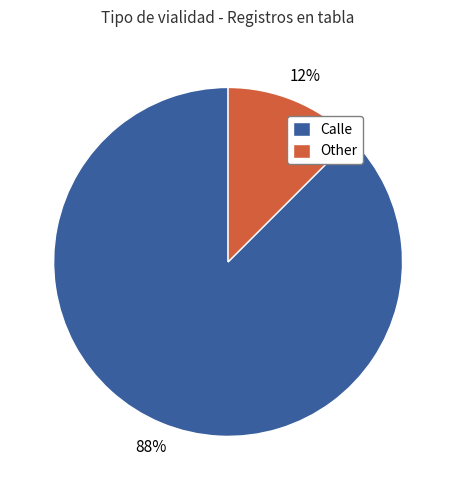

Do Calle and Other together represent more than half of the pie?

Yes